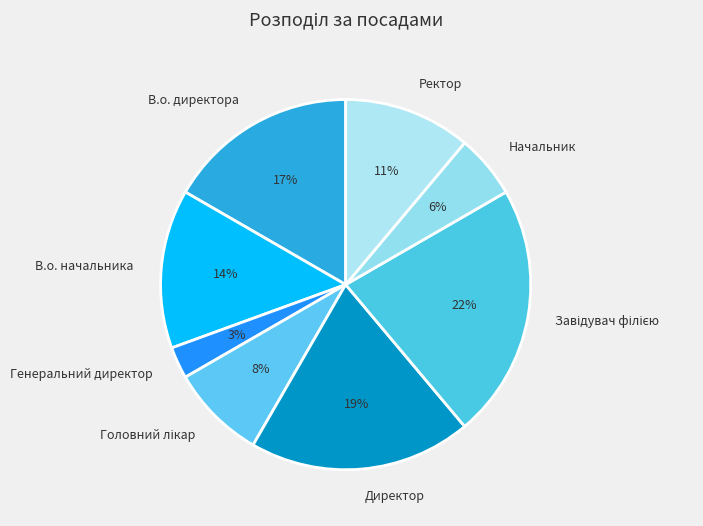

What is the smallest slice in the pie chart?

Генеральний директор